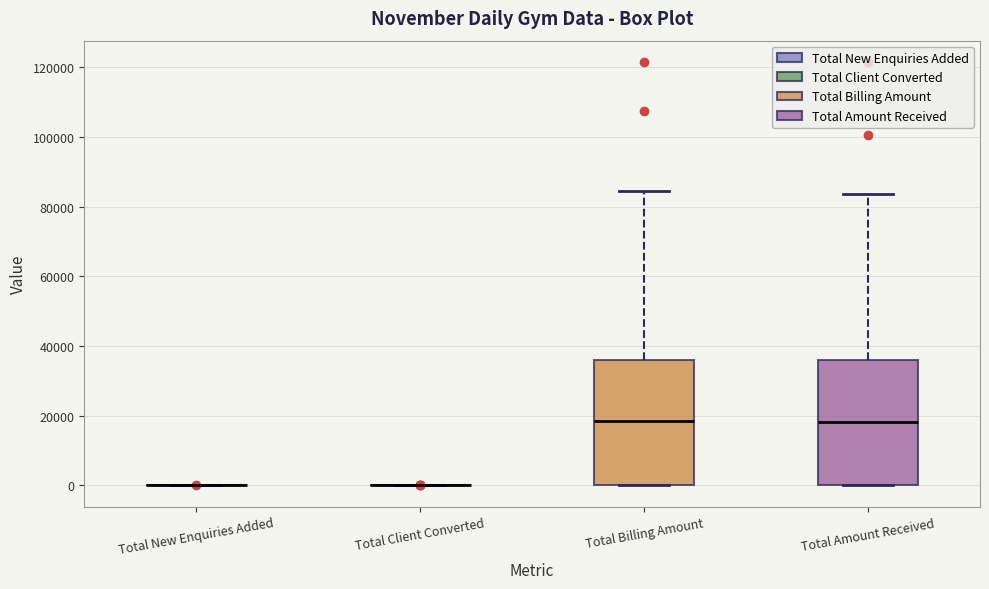

Reading left to right, read every box against the y-axis: the position of its median line, the range the box covers, and the ends of its whiskers. The values are not printed on the chart, so give them approximately, as read against the axis.

Total New Enquiries Added: box collapsed to a line at 0, whiskers 0 to 0
Total Client Converted: box collapsed to a line at 0, whiskers 0 to 0
Total Billing Amount: median 18000, box 0 to 36000, whiskers 0 to 84000
Total Amount Received: median 18000, box 0 to 36000, whiskers 0 to 84000